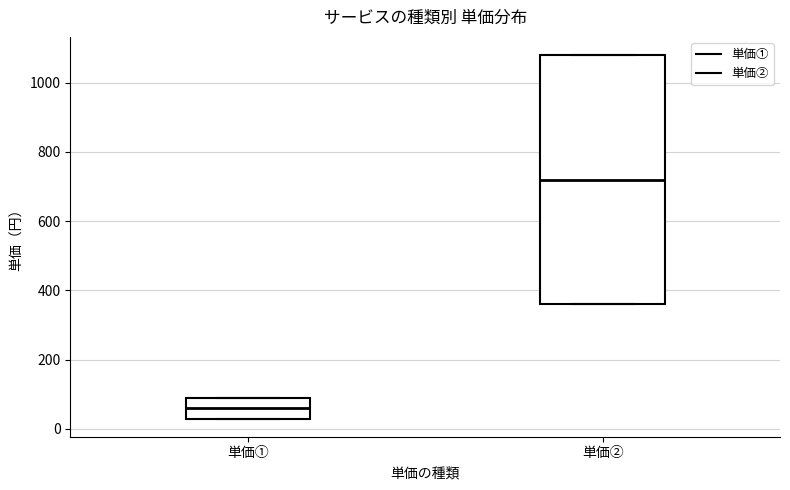

Comparing the boxes themselves (not the whiskers), which one is the tallest?

単価②